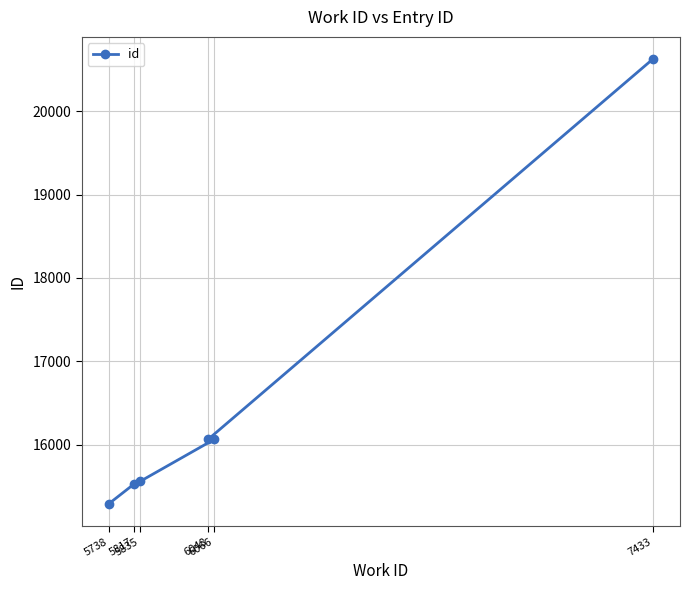

True or false: there are more than 1 points higher than both neighbors.

False